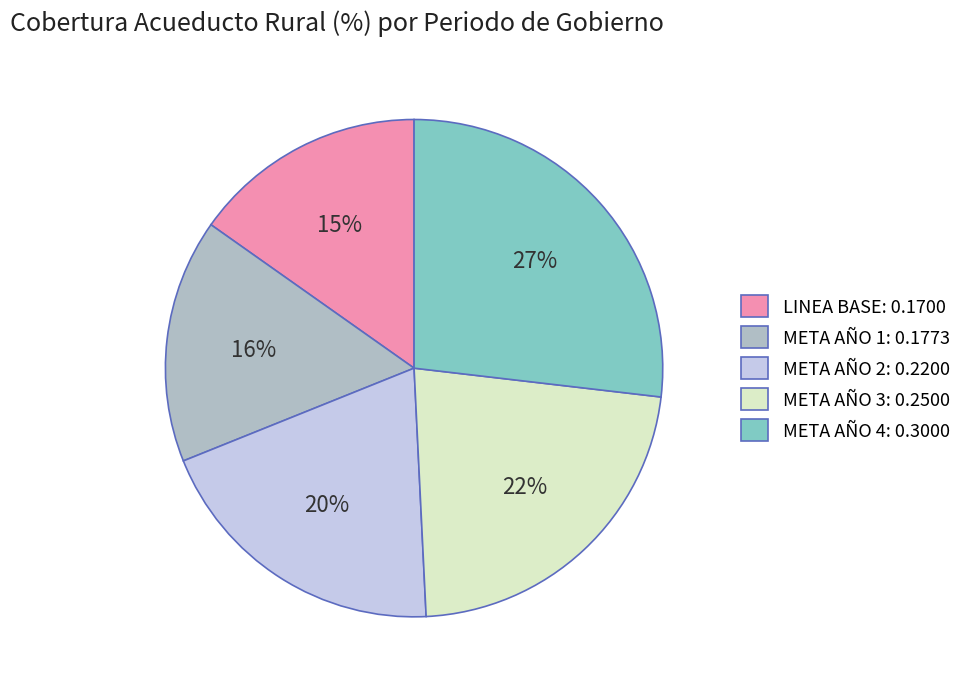

Is the sum of META AÑO 4 and LINEA BASE greater than half?

No